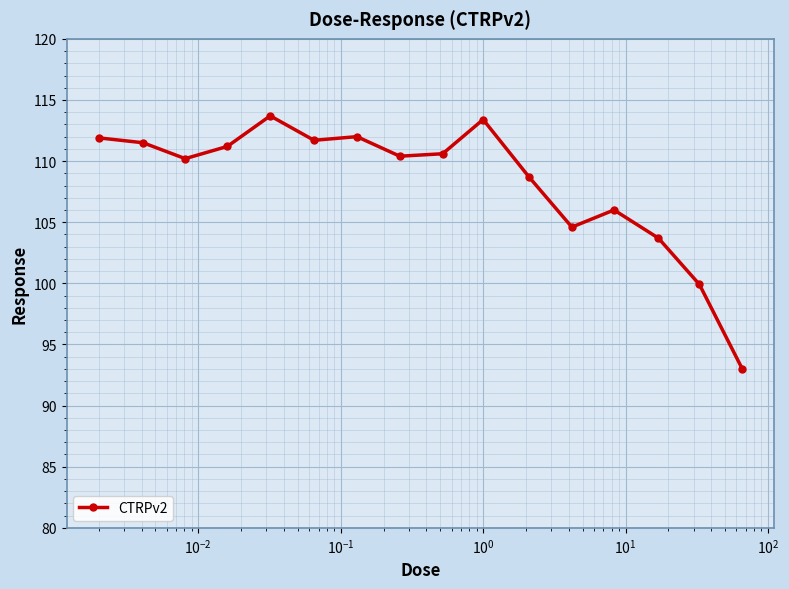

What is the smallest value displayed?

93.0